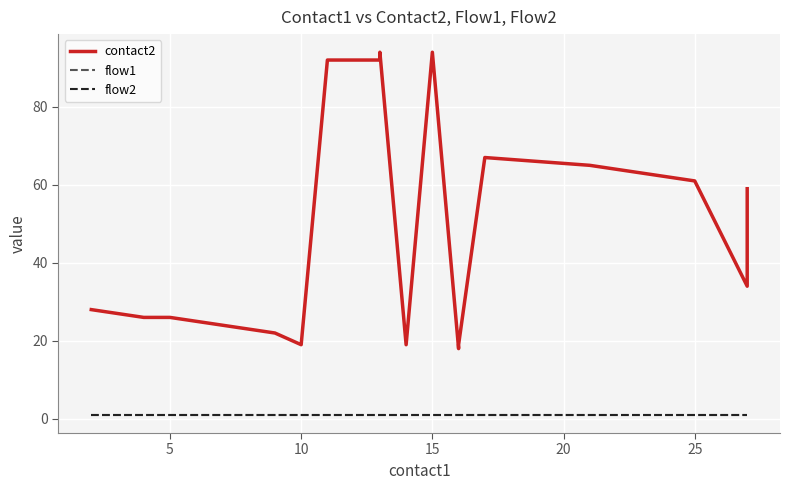

What is the minimum value shown in the chart?

1